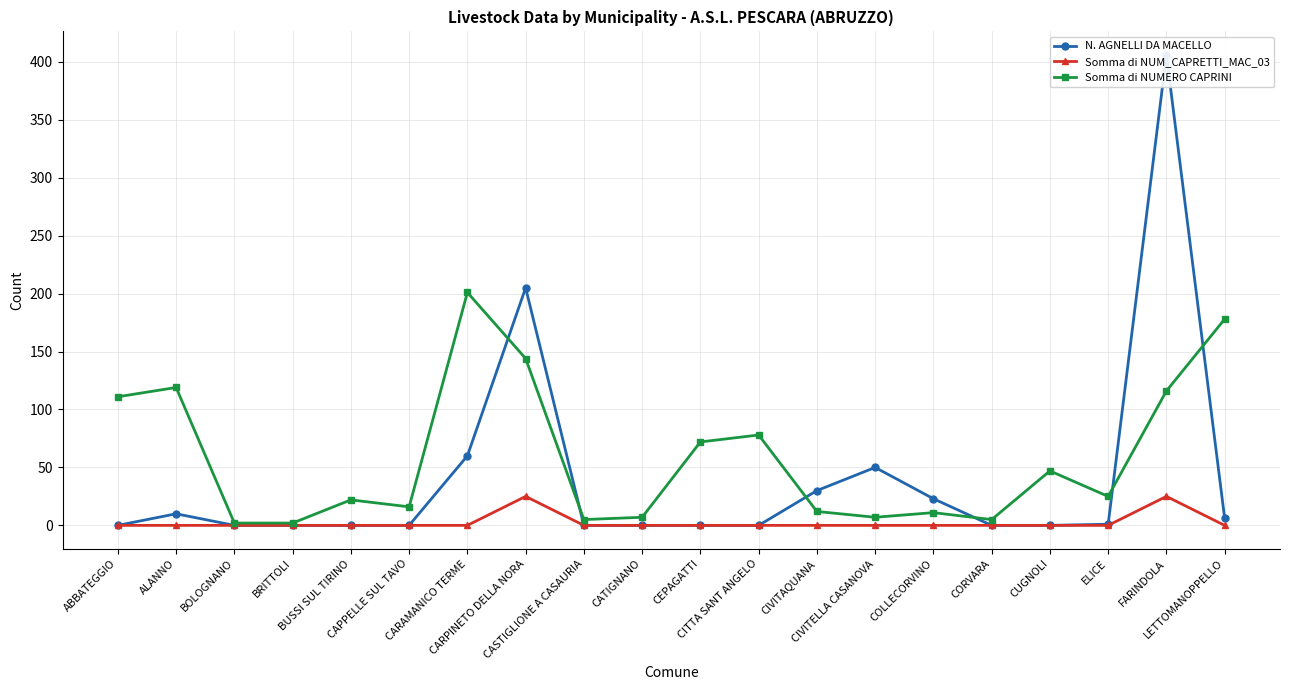

What is the label of the 16th point from the left?

CORVARA